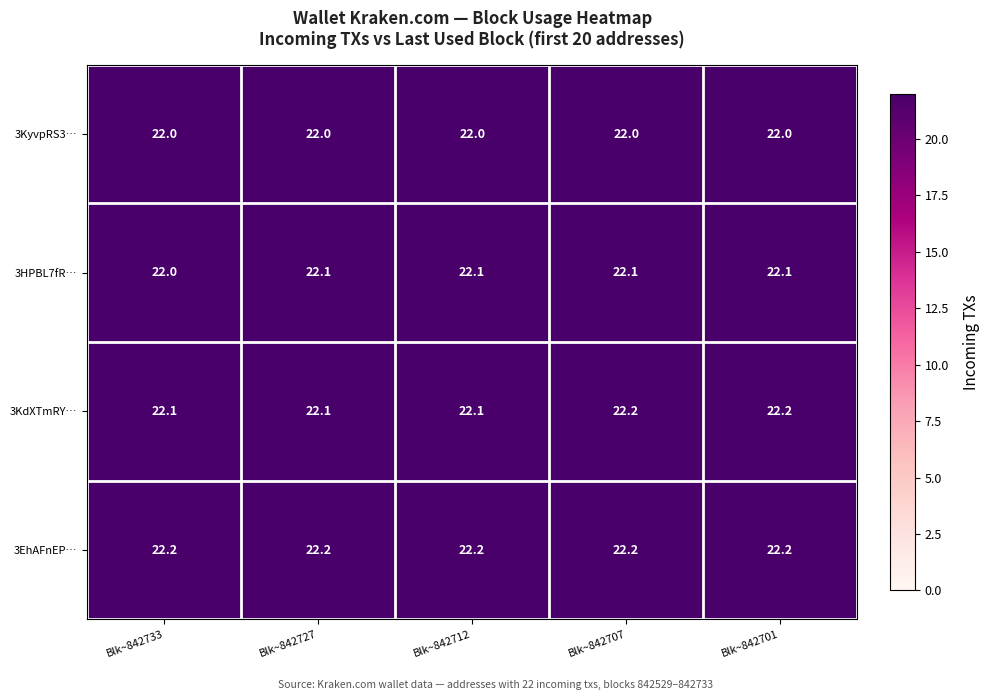

Rank the series by their average value, from lowest to highest.

3KyvpRS3…, 3HPBL7fR…, 3KdXTmRY…, 3EhAFnEP…